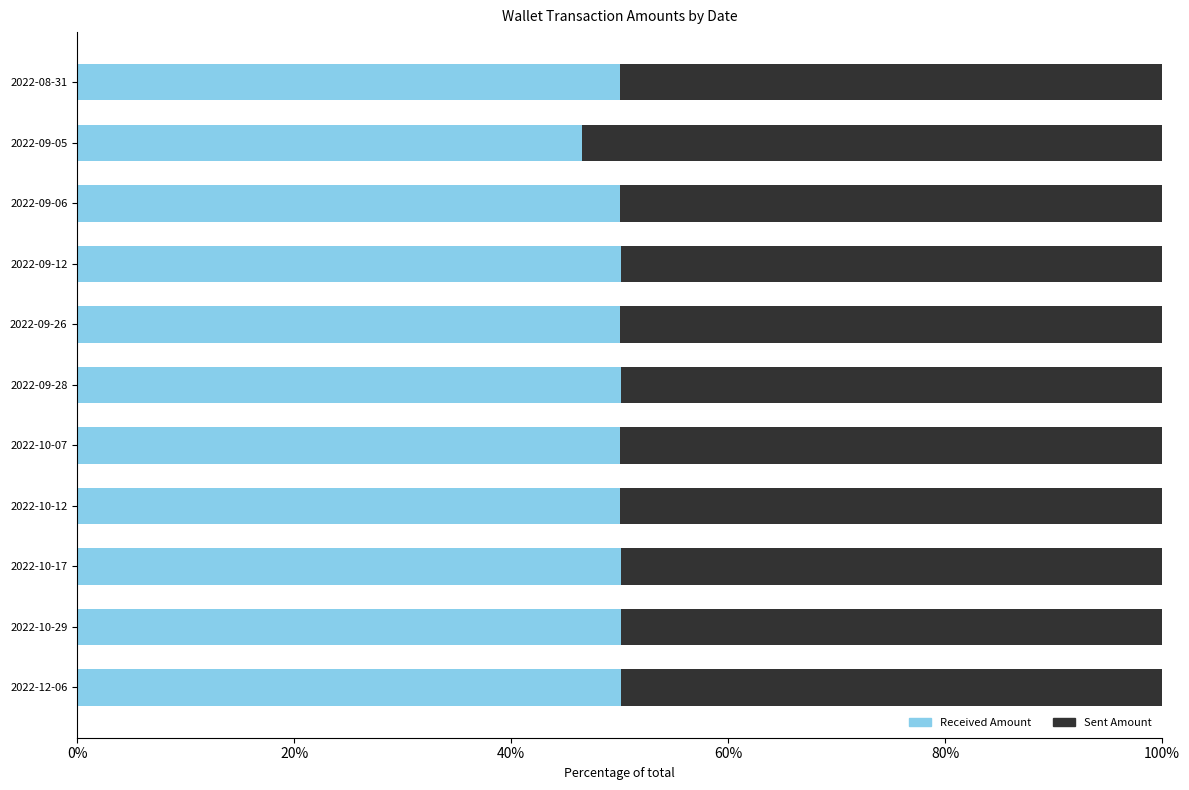

What is the average value of the Received Amount series?

49.8